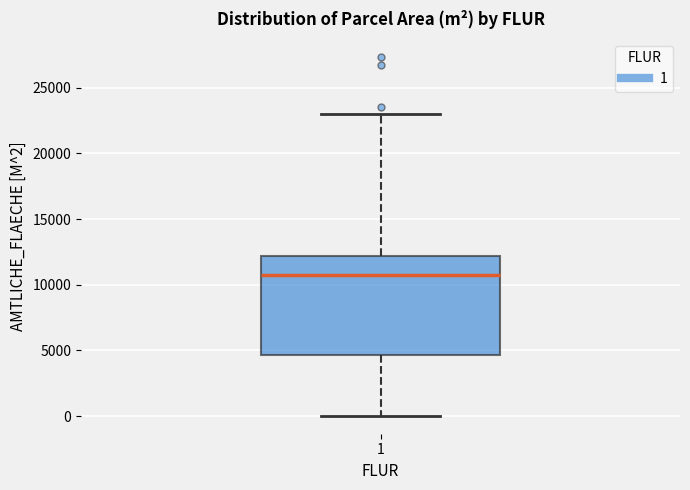

Read this box plot against the y-axis: the position of the median line, the range covered by the box, and the ends of both whiskers. The values are not printed on the chart, so give them approximately, as read against the axis.

median 11000, box 4500 to 12000, whiskers 0 to 23000